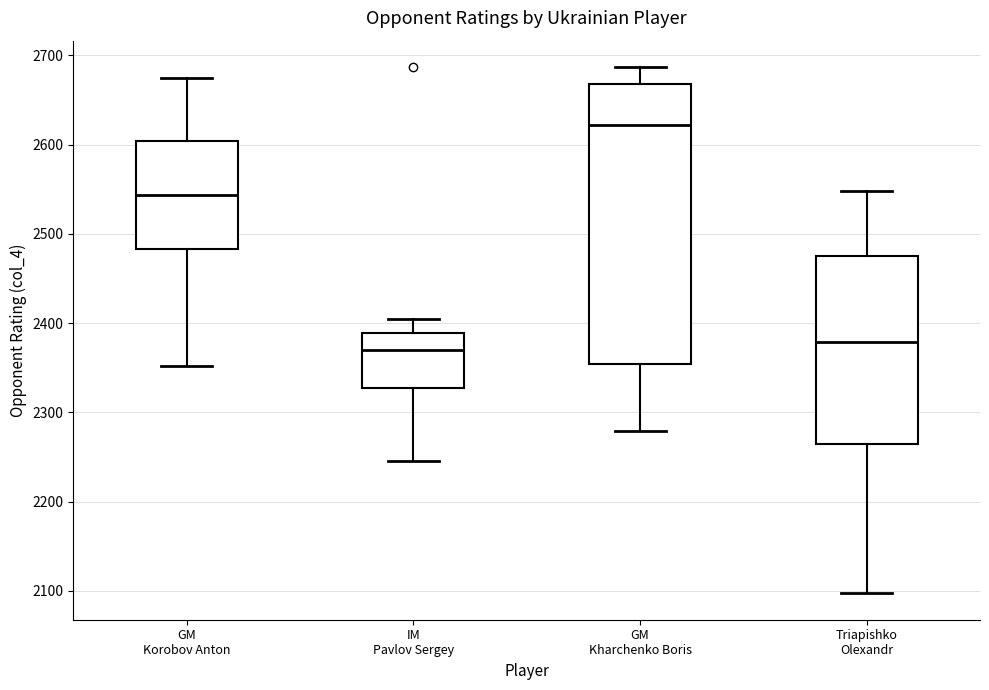

Comparing the boxes themselves (not the whiskers), which one is the tallest?

GM Kharchenko Boris